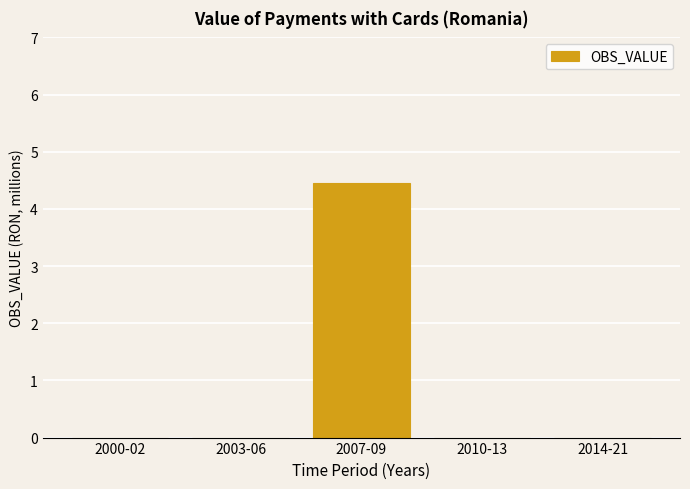

Reading right to left, extract all data points from this chart.

2014-21=0.0	2010-13=0.0	2007-09=4.5	2003-06=0.0	2000-02=0.0